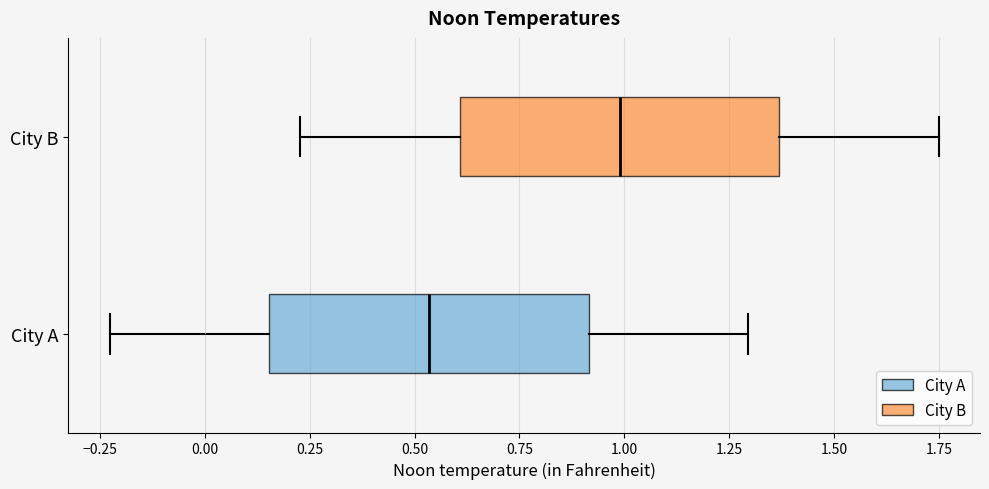

Where is the right edge of the box for City A on the x-axis? The values are not printed on the chart, so give them approximately, as read against the axis.

0.90